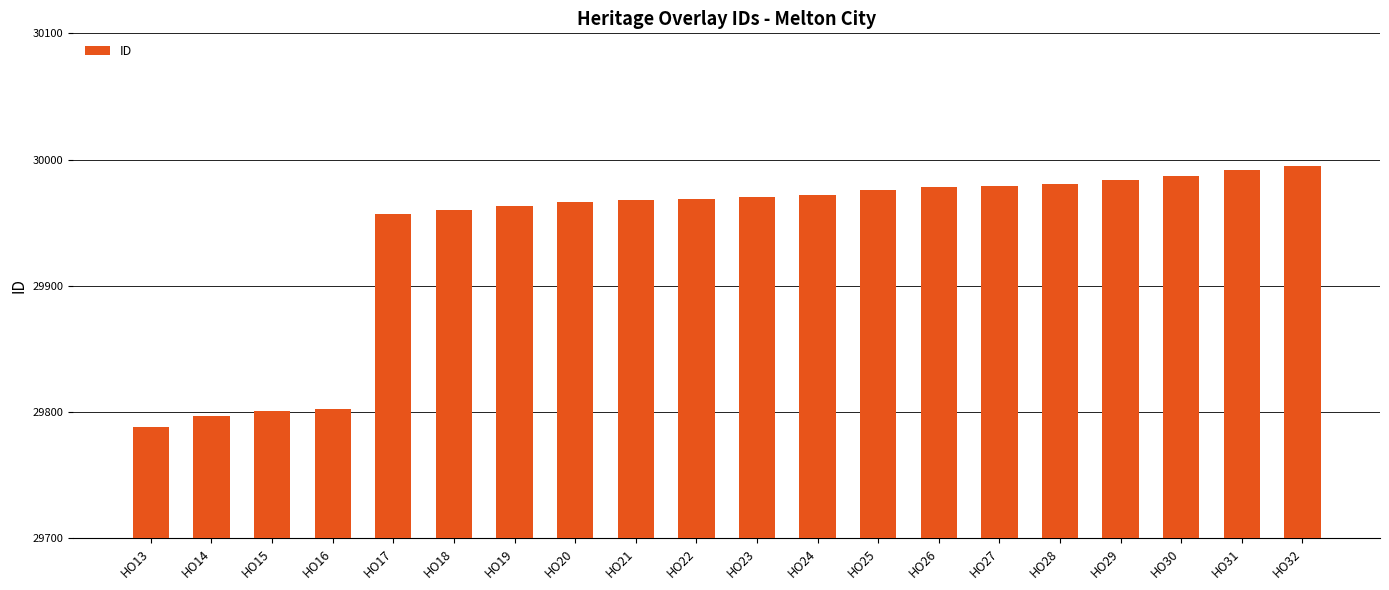

What is the value of the 19th bar from the left?

29992